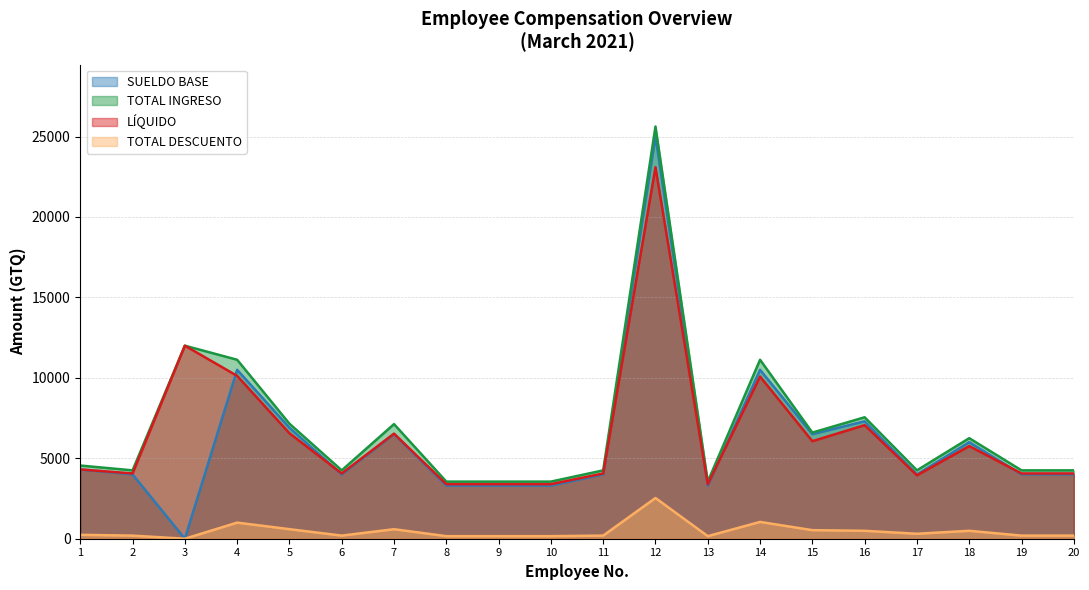

What is the sum of all TOTAL DESCUENTO values?

9435.4